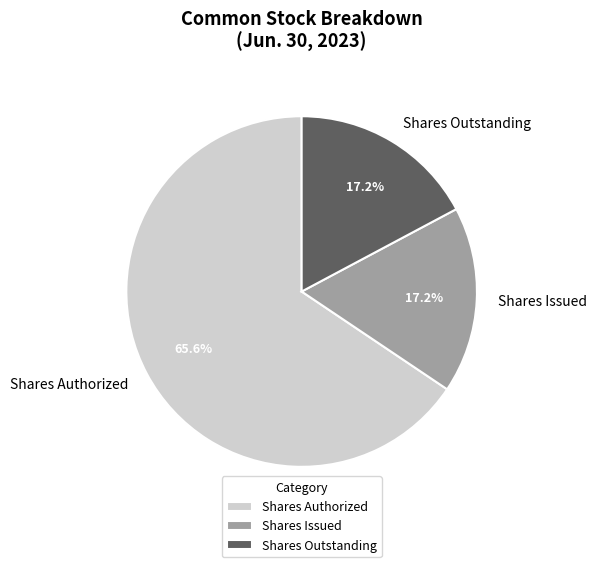

How many segments does this pie chart have?

3